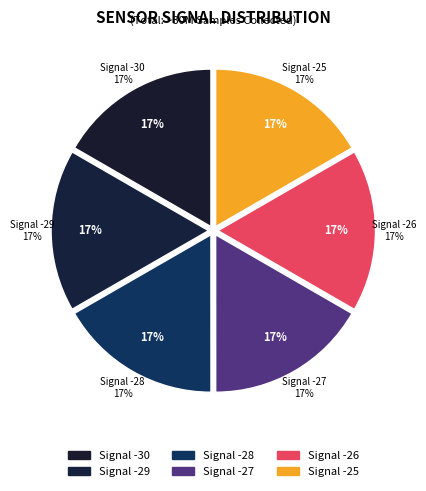

To the nearest percent, what portion does -28 represent?

17%